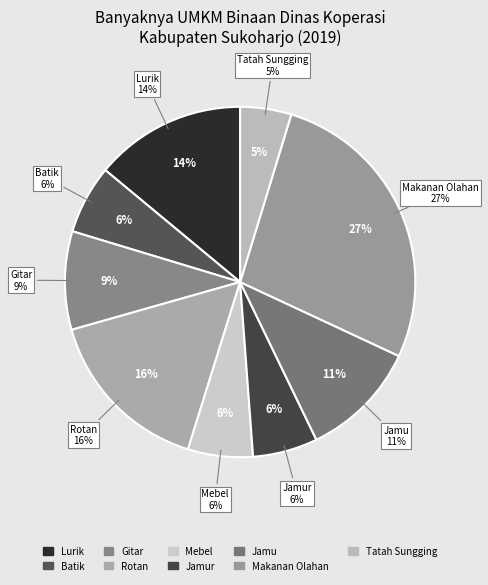

Which has a higher value, Jamur or Makanan Olahan?

Makanan Olahan